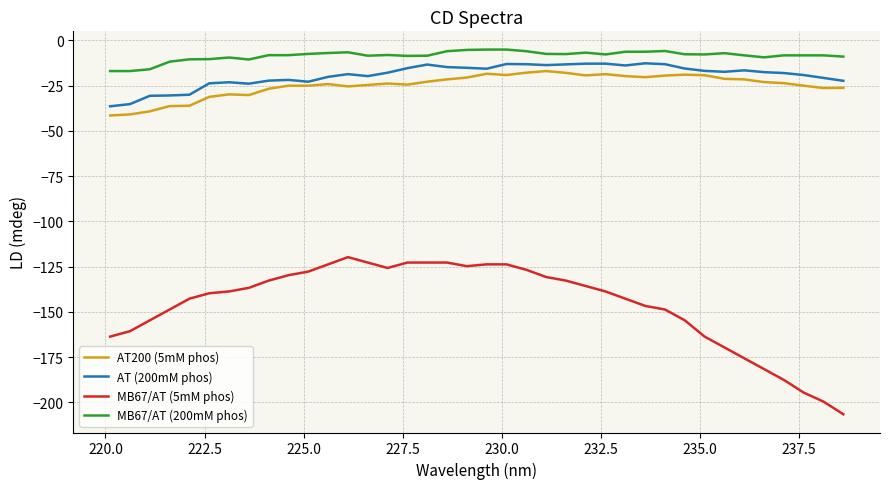

What is the greatest value displayed?

-5.1